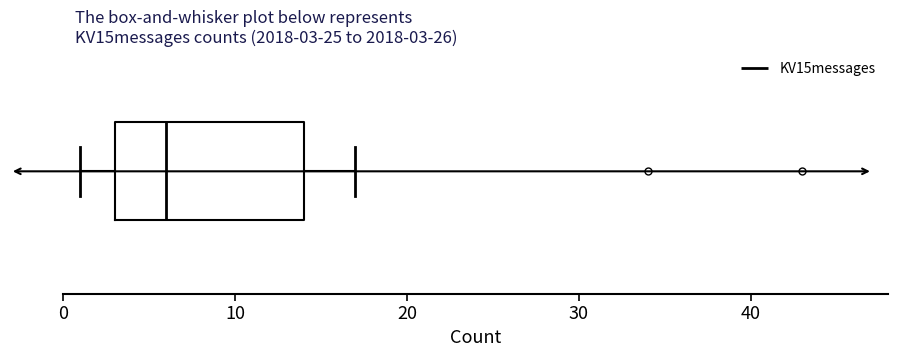

Transcribe this box plot: give where the median line is, the range the box spans, and where the two whiskers end, as read against the x-axis. The values are not printed on the chart, so give them approximately, as read against the axis.

median 6, box 3 to 14, whiskers 1 to 17